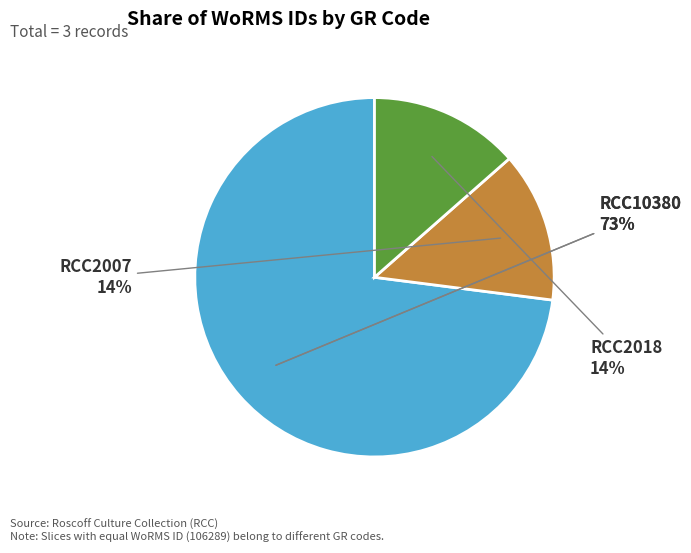

How many segments does this pie chart have?

3